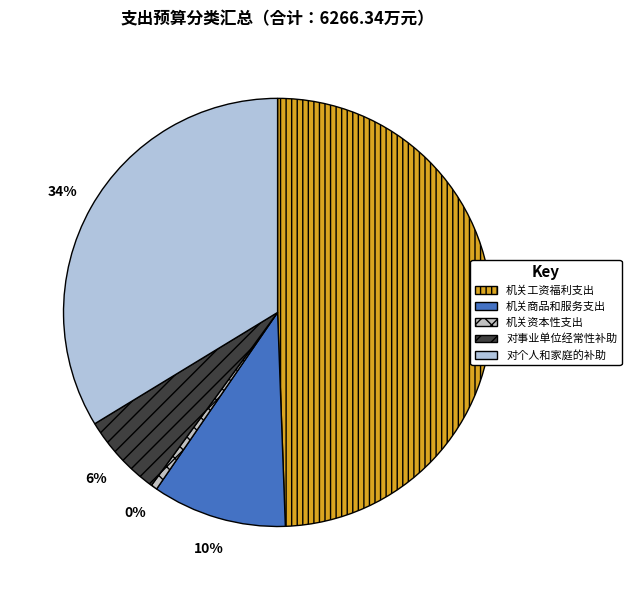

Which category has the smallest portion of the pie?

机关资本性支出